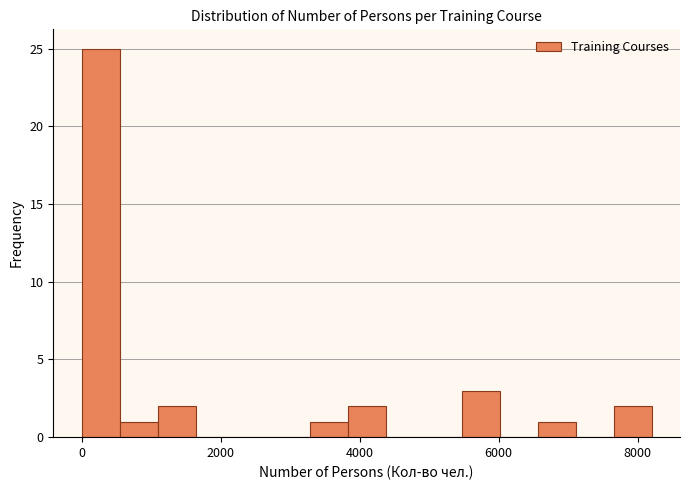

Around what value on the x-axis is the tallest bar? Give the approximate position of its centre, as read against the axis.

200